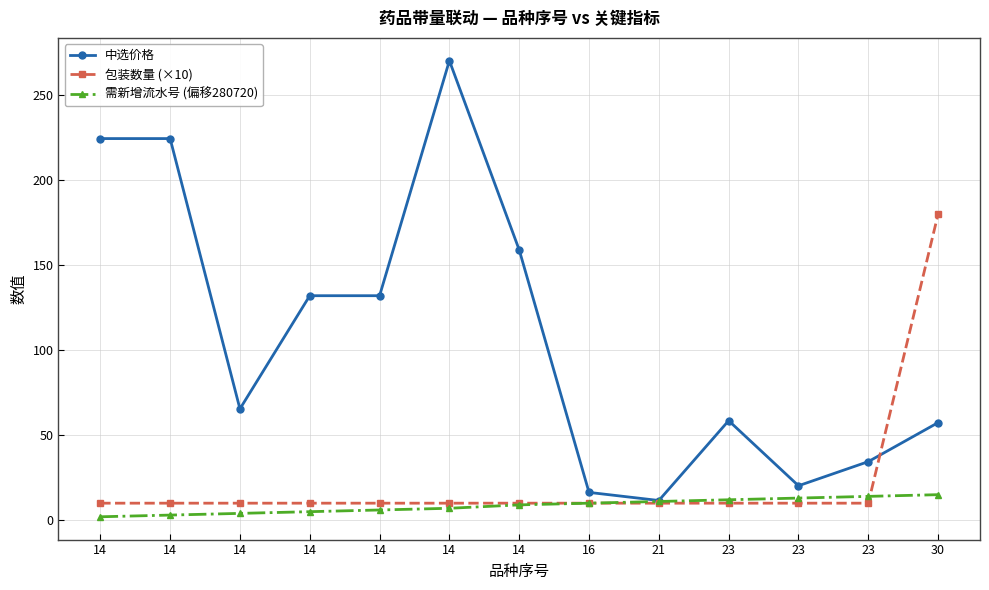

Does the chart display data point markers on the line(s)?

Yes